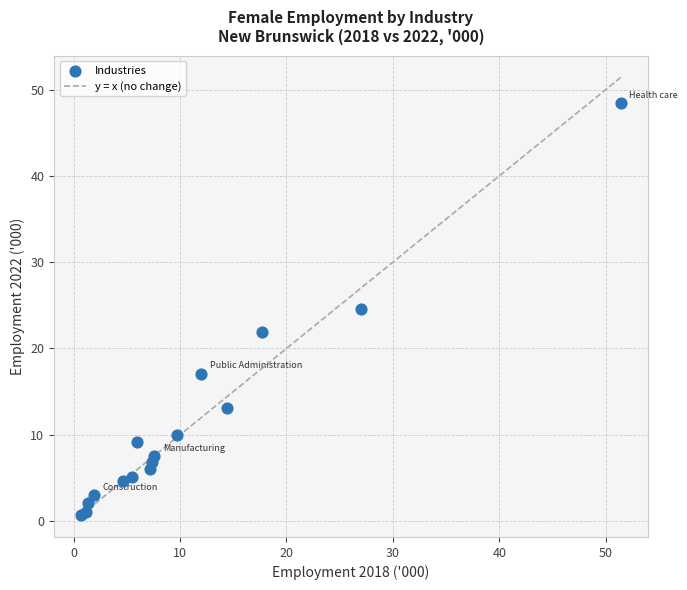

What Y value in the scatter plot is closest to 24?

24.6